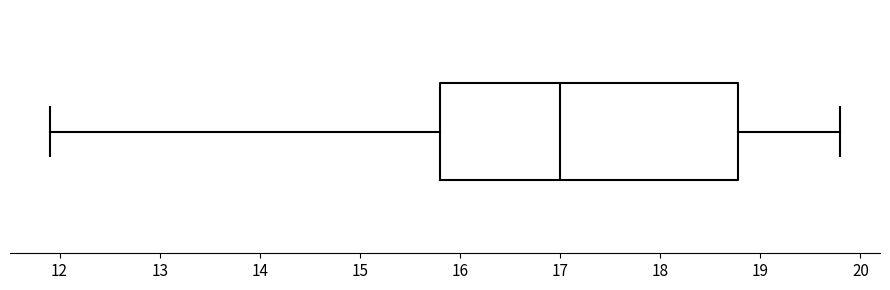

Where does the right whisker of the box end on the x-axis? The values are not printed on the chart, so give them approximately, as read against the axis.

19.8